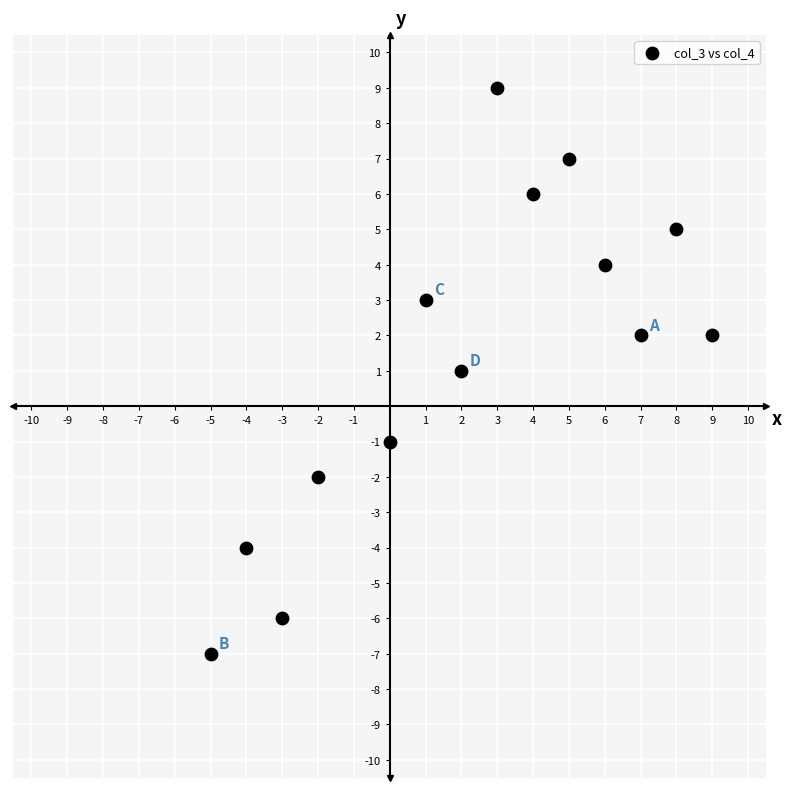

What is the range of X values (max minus min)?

14